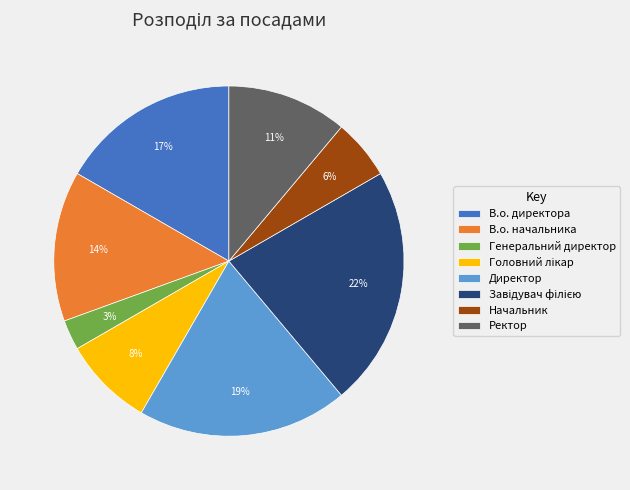

Is the sum of В.о. начальника and Директор greater than half?

No